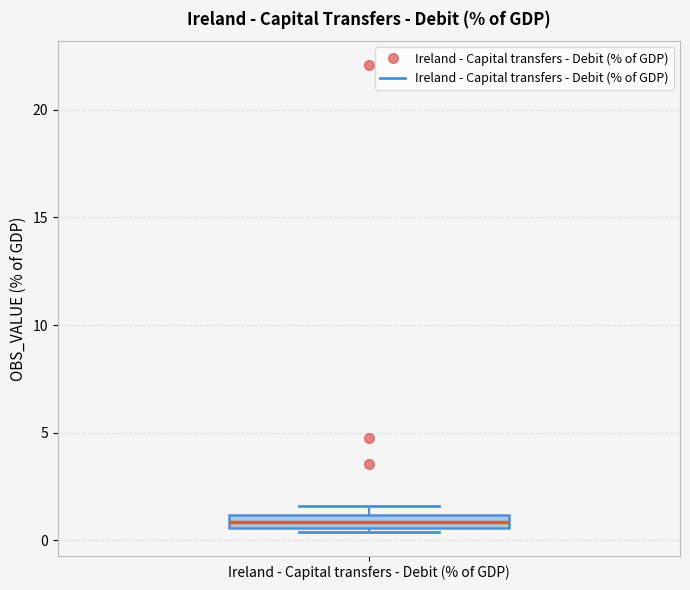

Where is the lower edge of the box for Ireland - Capital transfers - Debit (% of GDP) on the y-axis? The values are not printed on the chart, so give them approximately, as read against the axis.

0.5